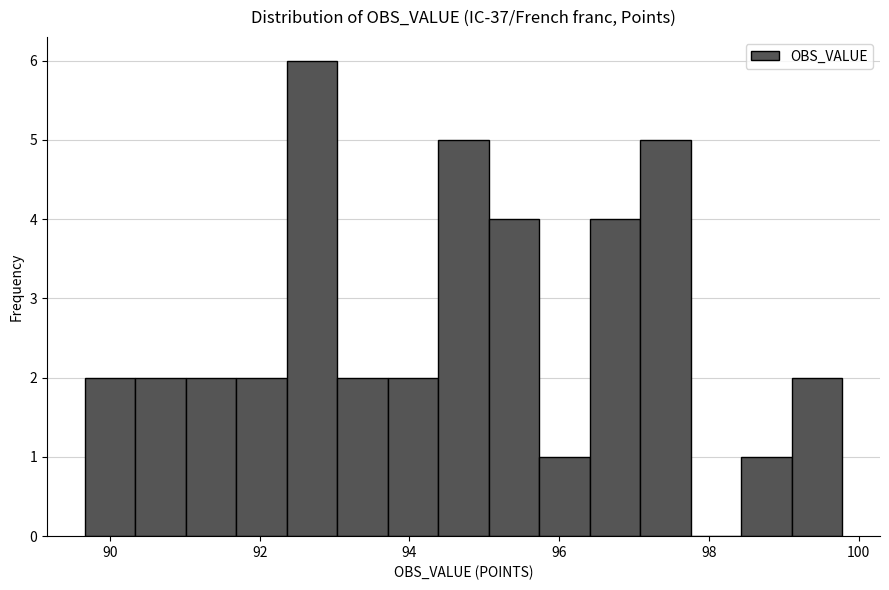

Around what value on the x-axis is the tallest bar? Give the approximate position of its centre, as read against the axis.

92.6